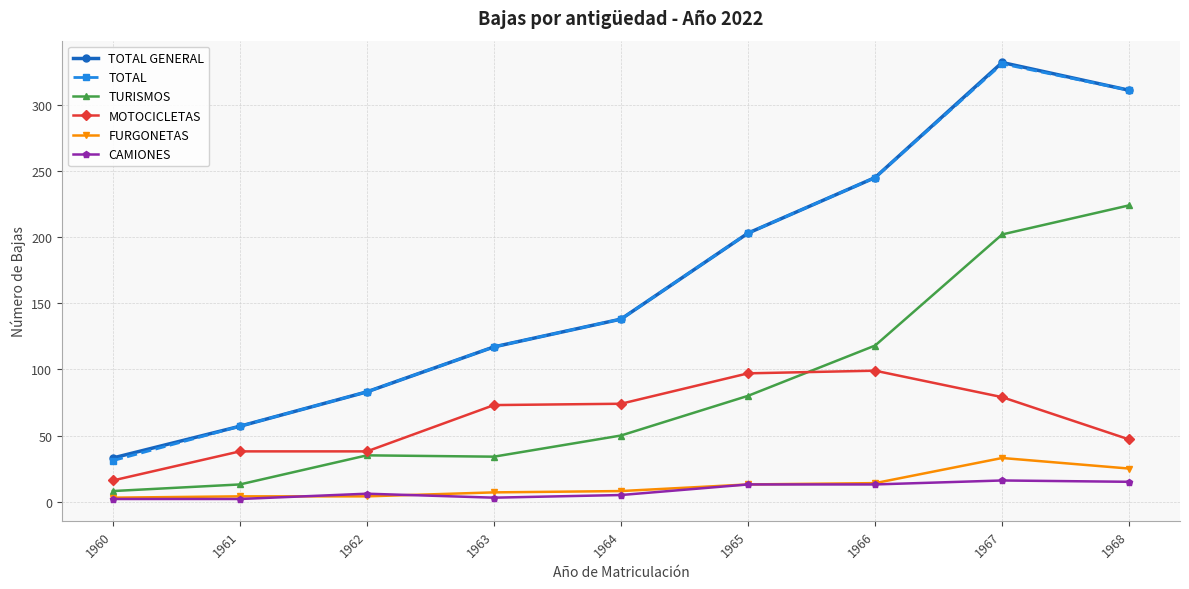

What is the value of the TURISMOS point at the 8th from the left?

202